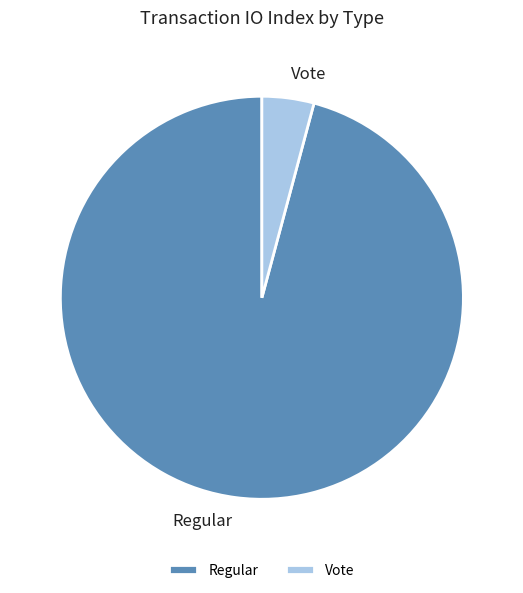

Do Regular and Vote together represent more than half of the pie?

Yes